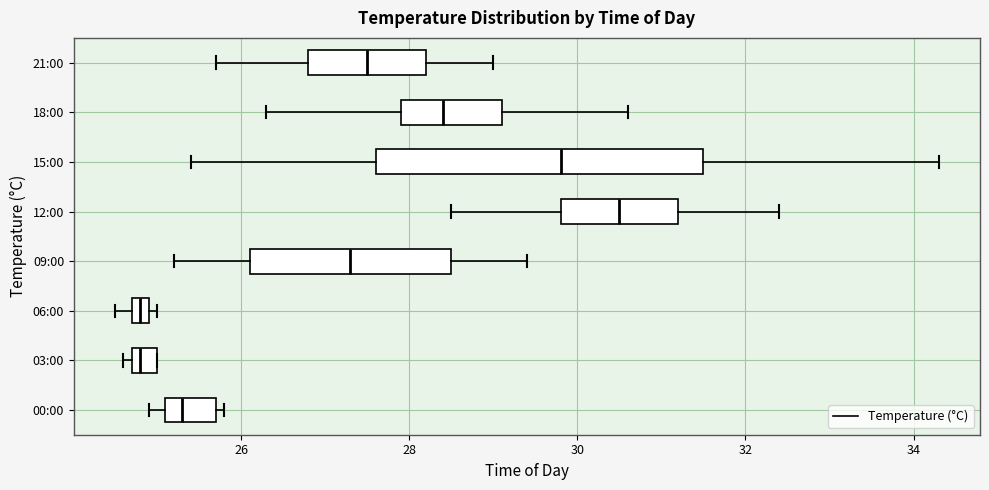

Which box has the furthest to the right median line?

12:00